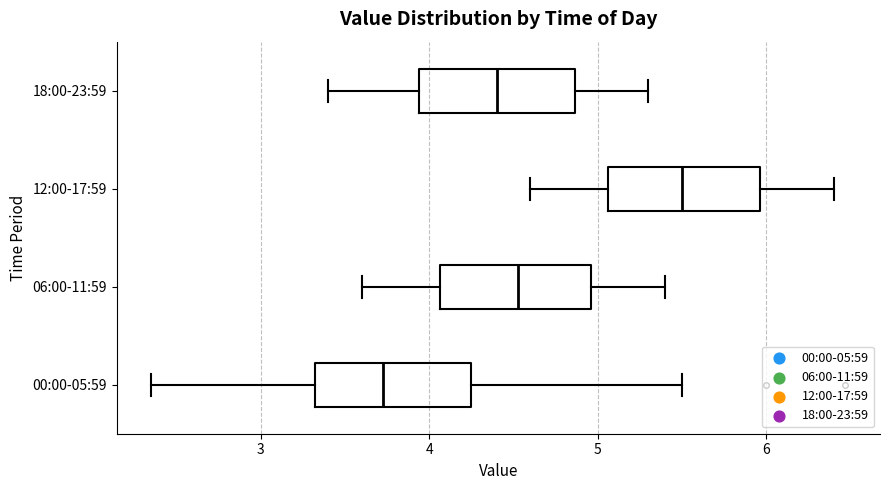

Where is the left edge of the box for 06:00-11:59 on the x-axis? The values are not printed on the chart, so give them approximately, as read against the axis.

4.1